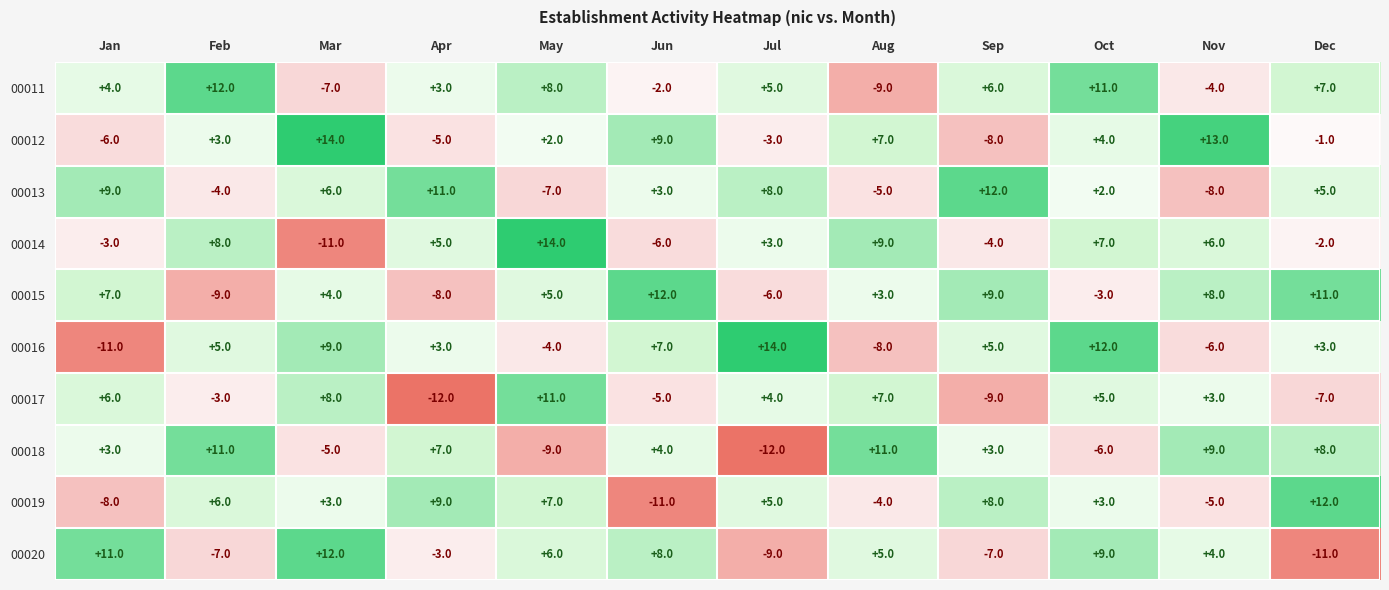

Where is 00017 nearest to the value 0?

Feb